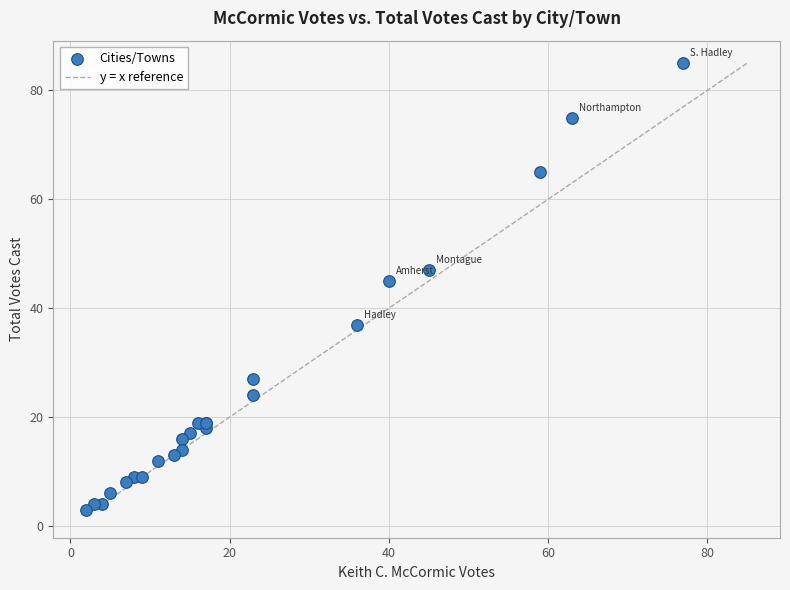

What Y value in the scatter plot is closest to 44?

45